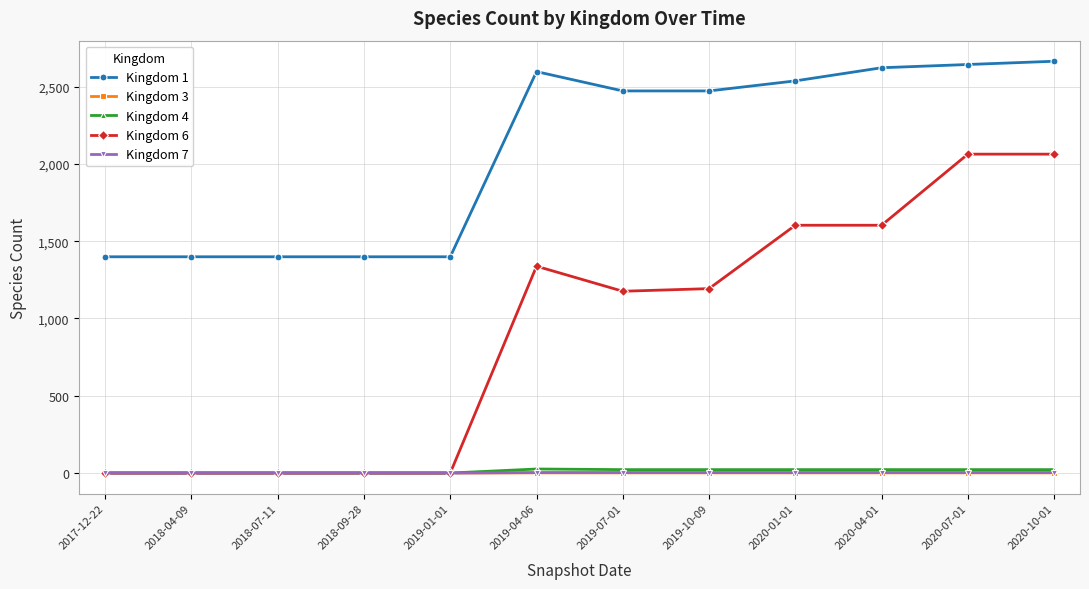

What is the maximum value for Kingdom 7?

3